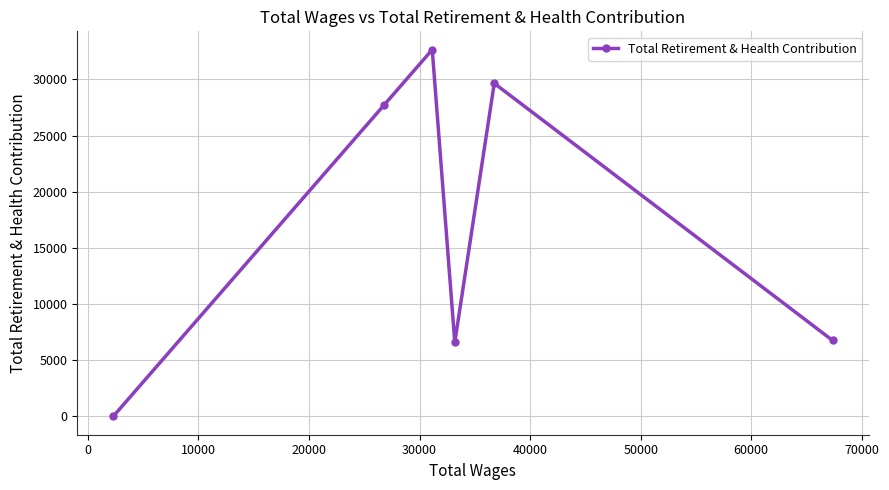

Reading right to left, what are all the values shown in this chart?

6763	29650	6592	32646	27731	0